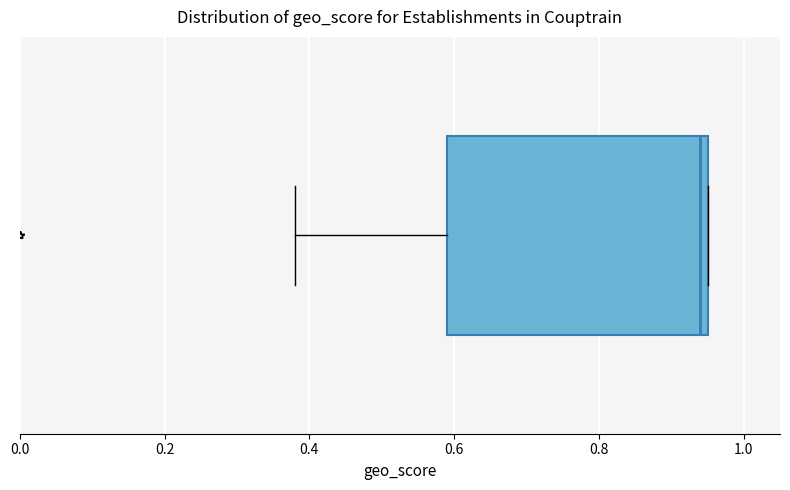

Transcribe this box plot: give where the median line is, the range the box spans, and where the two whiskers end, as read against the x-axis. The values are not printed on the chart, so give them approximately, as read against the axis.

median 0.94, box 0.60 to 0.96, whiskers 0.38 to 0.96